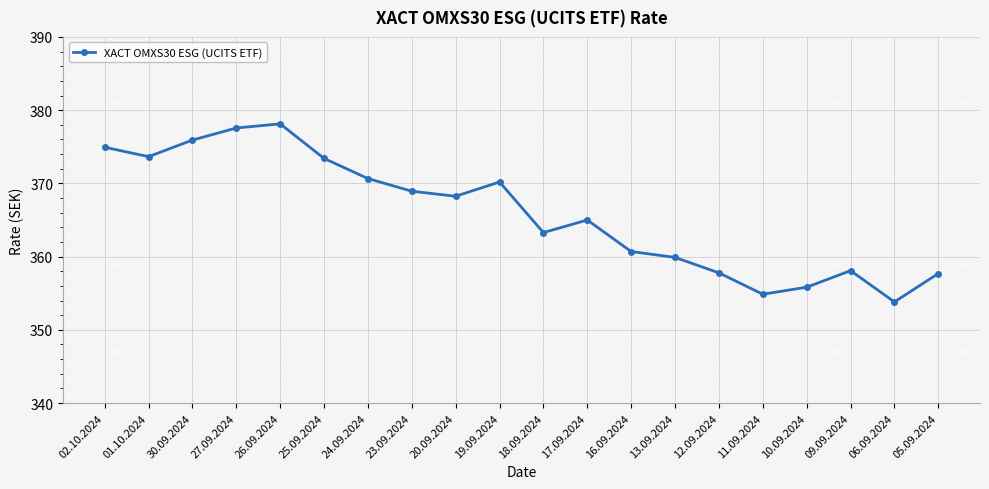

At which label does the data first exceed 368?

02.10.2024